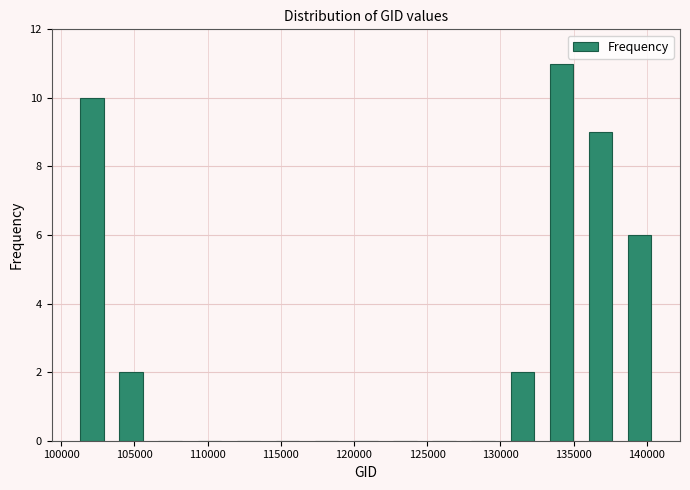

Reading left to right, transcribe this chart: for each bar, give the range it covers on the x-axis and its height. Neither the bar edges nor the heights are printed on the chart, so give them approximately, as read against the axes.

101500 to 104000: 10
104000 to 106500: 2
106500 to 109500: 0
109500 to 112000: 0
112000 to 114500: 0
114500 to 117500: 0
117500 to 120000: 0
120000 to 122500: 0
122500 to 125500: 0
125500 to 128000: 0
128000 to 130500: 0
130500 to 133500: 2
133500 to 136000: 11
136000 to 138500: 9
138500 to 141500: 6